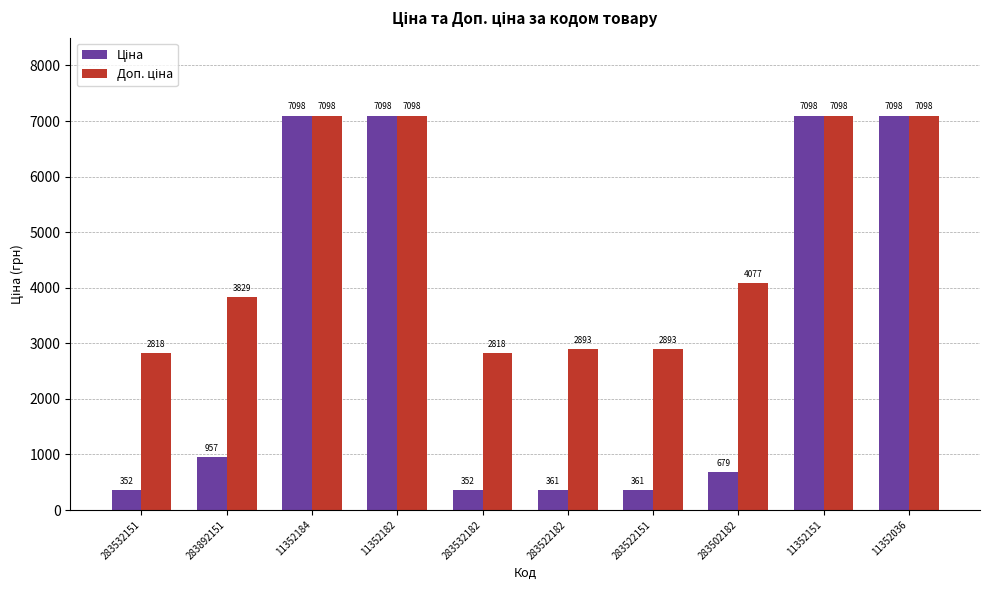

At how many categories does at least one series exceed 4523?

4